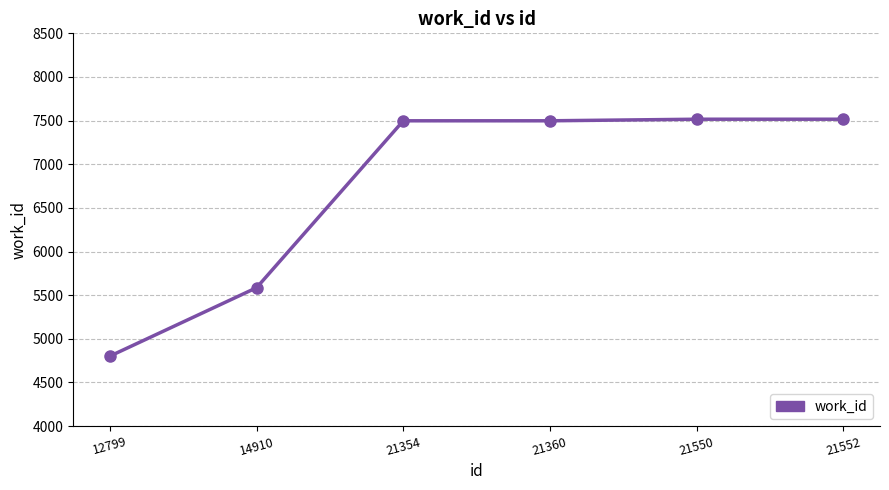

How many lines are shown in the chart?

1